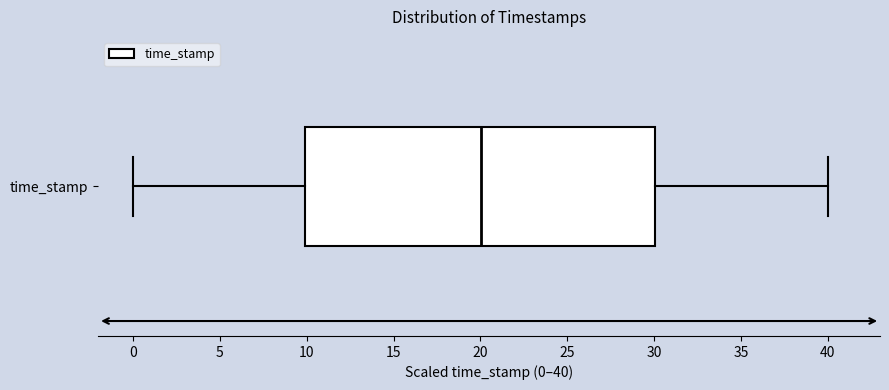

Where does the right whisker of the box for time_stamp end on the x-axis? The values are not printed on the chart, so give them approximately, as read against the axis.

40